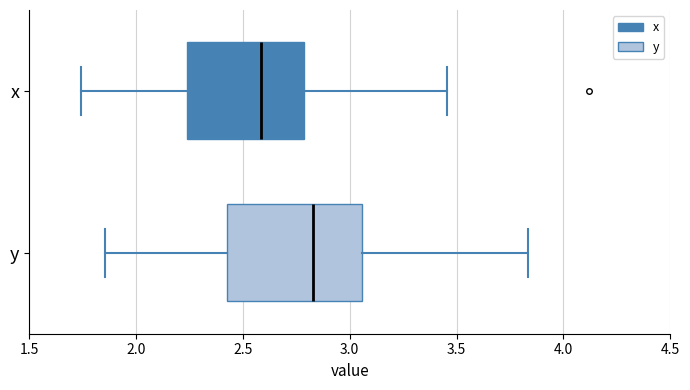

Which box has the furthest to the left median line?

x